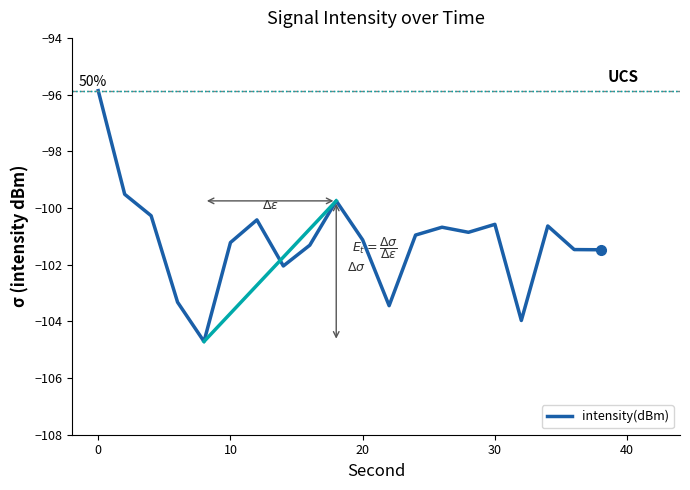

The intensity(dBm) series shows -134.4 at 0. True or false?

False